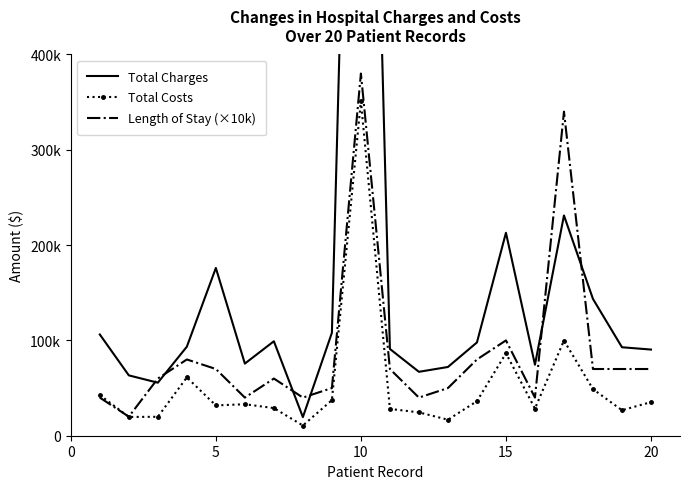

What is the difference between the second highest and minimum values in the Total Costs series?

89176.4